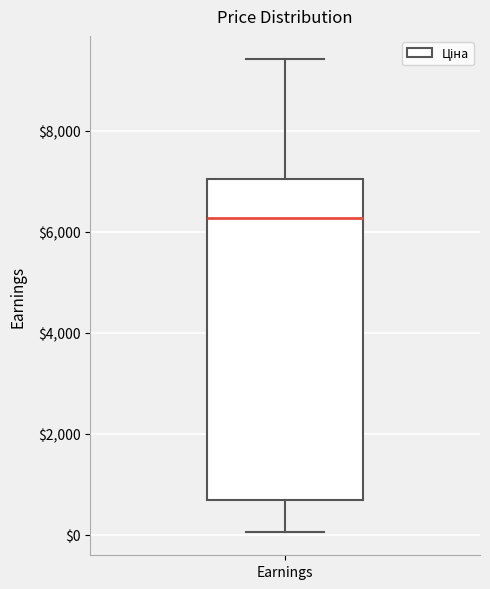

Transcribe this box plot: give where the median line is, the range the box spans, and where the two whiskers end, as read against the y-axis. The values are not printed on the chart, so give them approximately, as read against the axis.

median 6200, box 600 to 7000, whiskers 0 to 9400